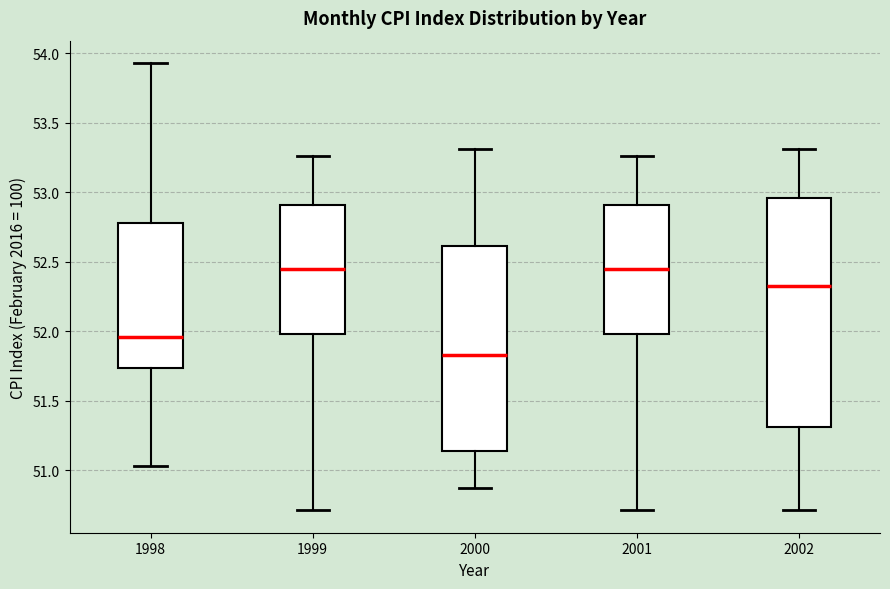

Reading left to right, read every box against the y-axis: the position of its median line, the range the box covers, and the ends of its whiskers. The values are not printed on the chart, so give them approximately, as read against the axis.

1998: median 51.95, box 51.75 to 52.80, whiskers 51.05 to 53.95
1999: median 52.45, box 52.00 to 52.90, whiskers 50.70 to 53.25
2000: median 51.85, box 51.15 to 52.60, whiskers 50.85 to 53.30
2001: median 52.45, box 52.00 to 52.90, whiskers 50.70 to 53.25
2002: median 52.35, box 51.30 to 52.95, whiskers 50.70 to 53.30